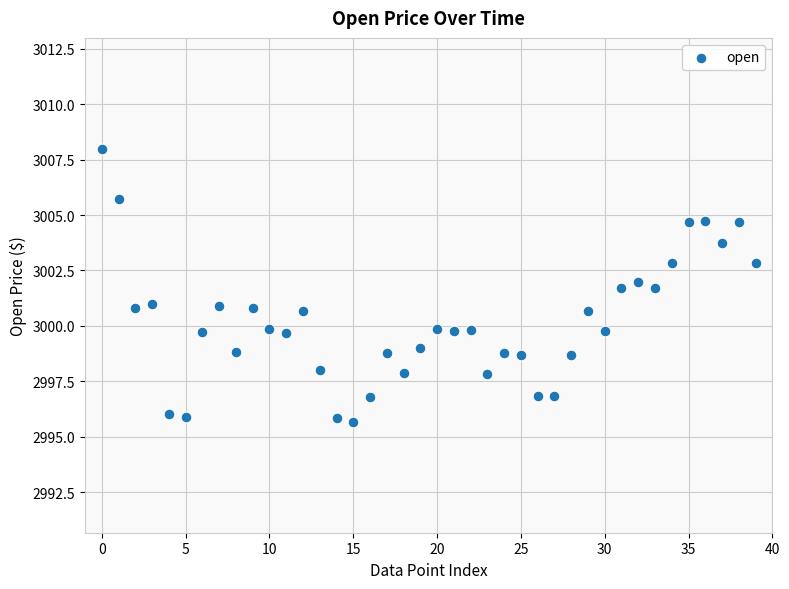

What is the range of Y values (max minus min)?

12.3